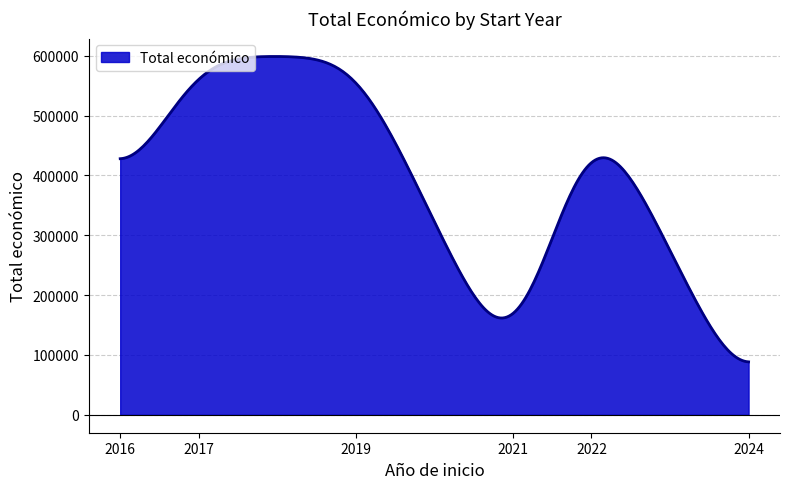

What is the difference between the maximum and minimum values?

510384.9